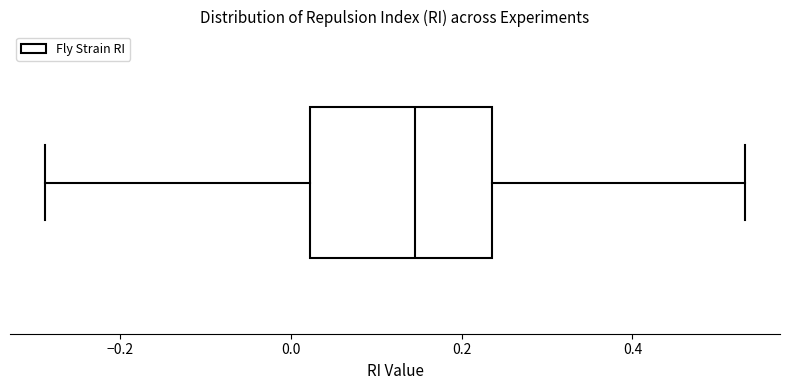

Read this box plot against the x-axis: the position of the median line, the range covered by the box, and the ends of both whiskers. The values are not printed on the chart, so give them approximately, as read against the axis.

median 0.14, box 0.02 to 0.24, whiskers -0.28 to 0.54